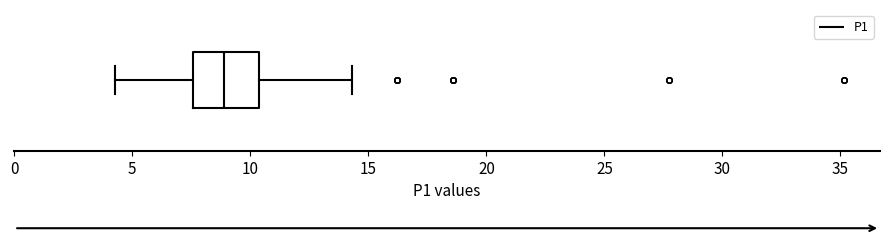

Where does the left whisker of the box end on the x-axis? The values are not printed on the chart, so give them approximately, as read against the axis.

4.5